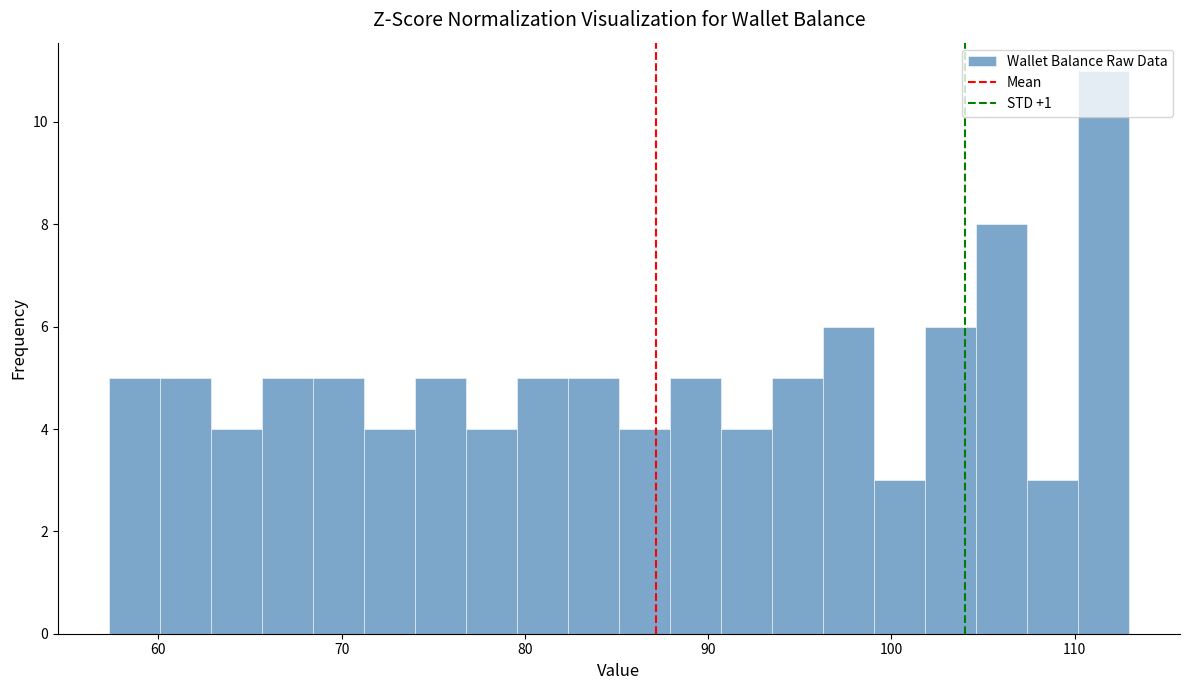

Around what value on the x-axis is the tallest bar? Give the approximate position of its centre, as read against the axis.

112